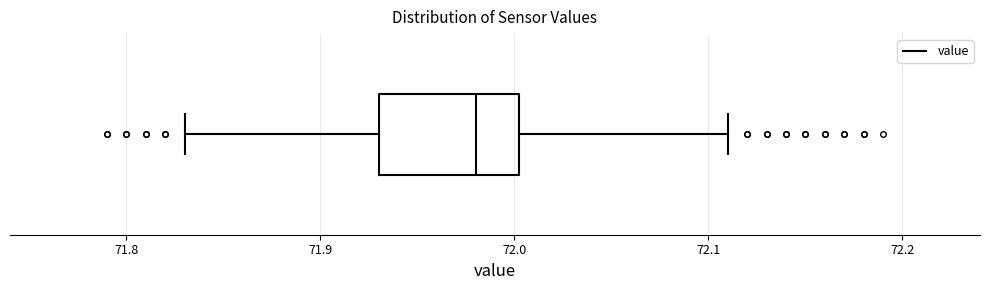

Where is the right edge of the box on the x-axis? The values are not printed on the chart, so give them approximately, as read against the axis.

72.00